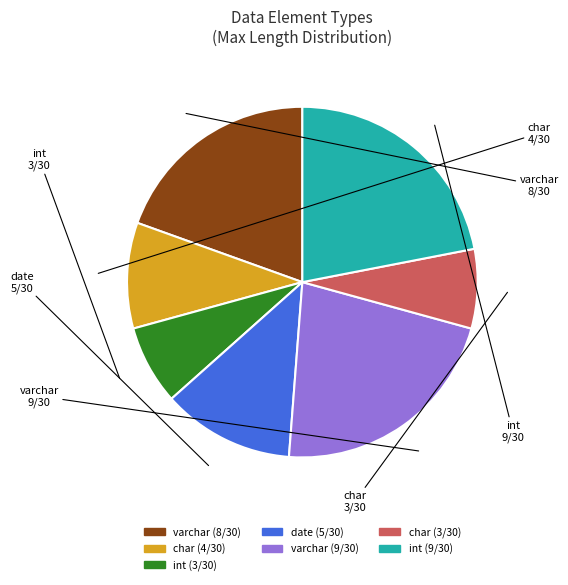

How many segments does this pie chart have?

7